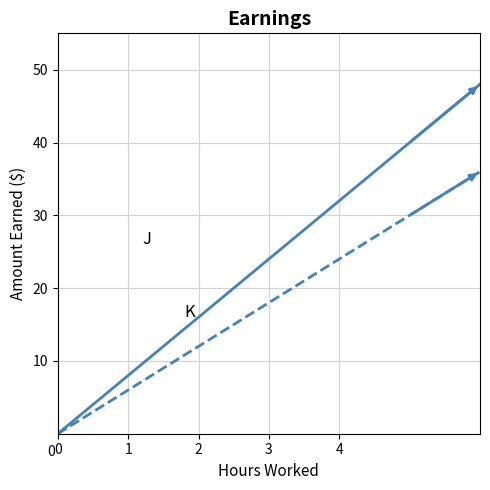

What is the maximum value shown in the chart?

48